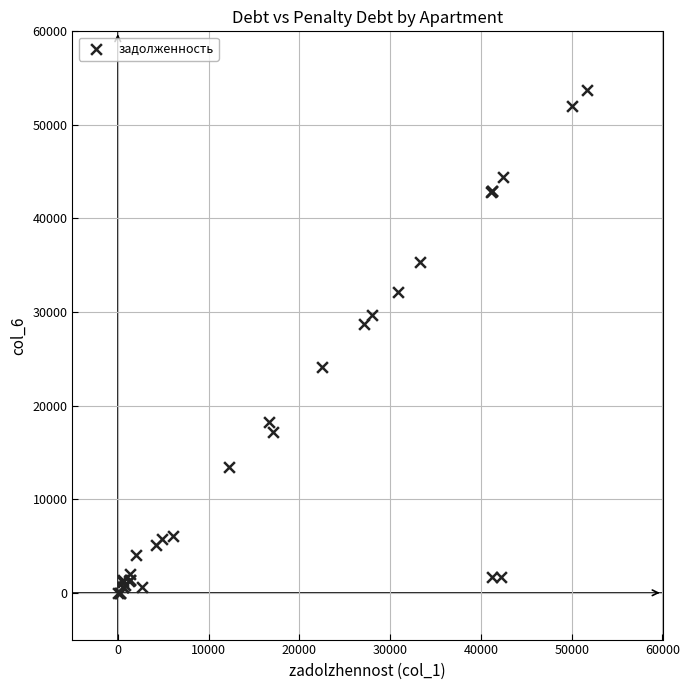

What Y value in the scatter plot is closest to 26884?

28758.7